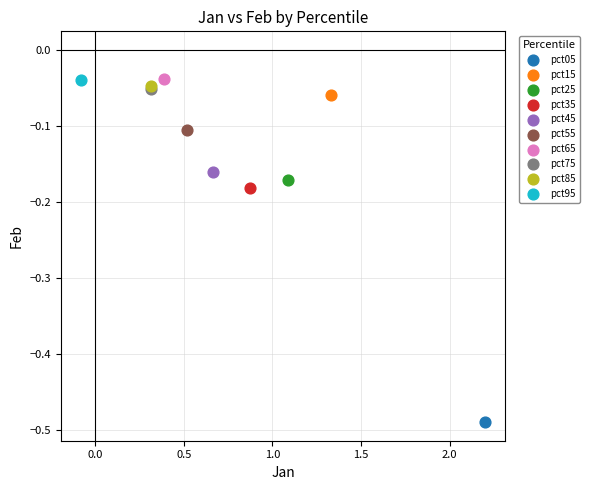

Which series reaches the minimum Y coordinate?

pct05